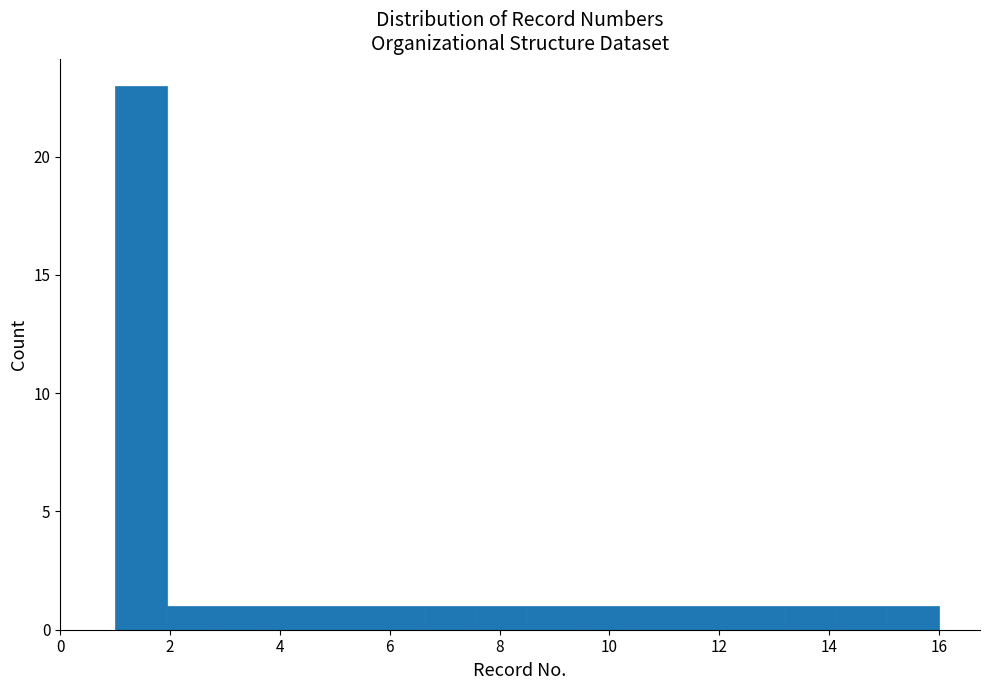

Reading left to right, transcribe this chart: for each bar, give the range it covers on the x-axis and its height. Neither the bar edges nor the heights are printed on the chart, so give them approximately, as read against the axes.

1.0 to 2.0: 23
2.0 to 2.8: 1
2.8 to 3.8: 1
3.8 to 4.8: 1
4.8 to 5.6: 1
5.6 to 6.6: 1
6.6 to 7.6: 1
7.6 to 8.6: 1
8.6 to 9.4: 1
9.4 to 10.4: 1
10.4 to 11.4: 1
11.4 to 12.2: 1
12.2 to 13.2: 1
13.2 to 14.2: 1
14.2 to 15.0: 1
15.0 to 16.0: 1